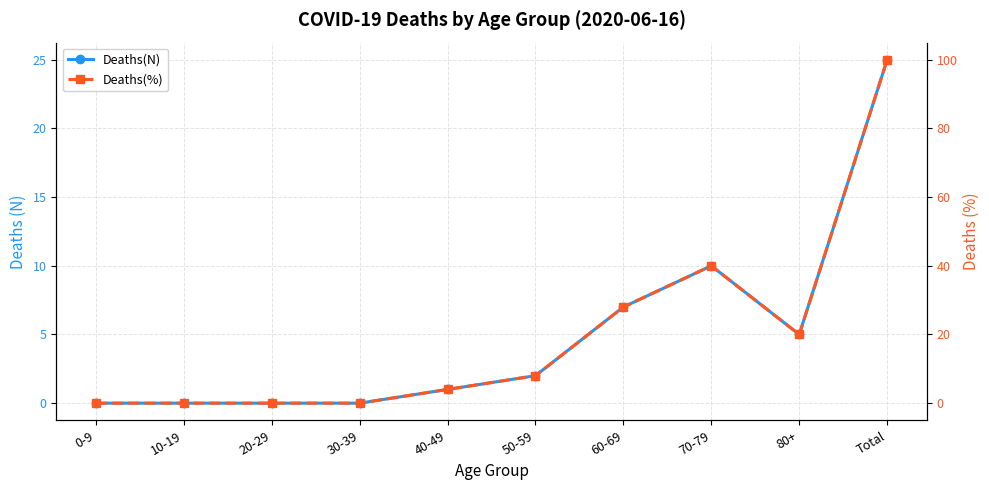

Reading left to right, extract all data points from this chart.

Deaths(N): 0.0	0.0	0.0	0.0	1.0	2.0	7.0	10.0	5.0	25.0
Deaths(%): 0.0	0.0	0.0	0.0	4.0	8.0	28.0	40.0	20.0	100.0